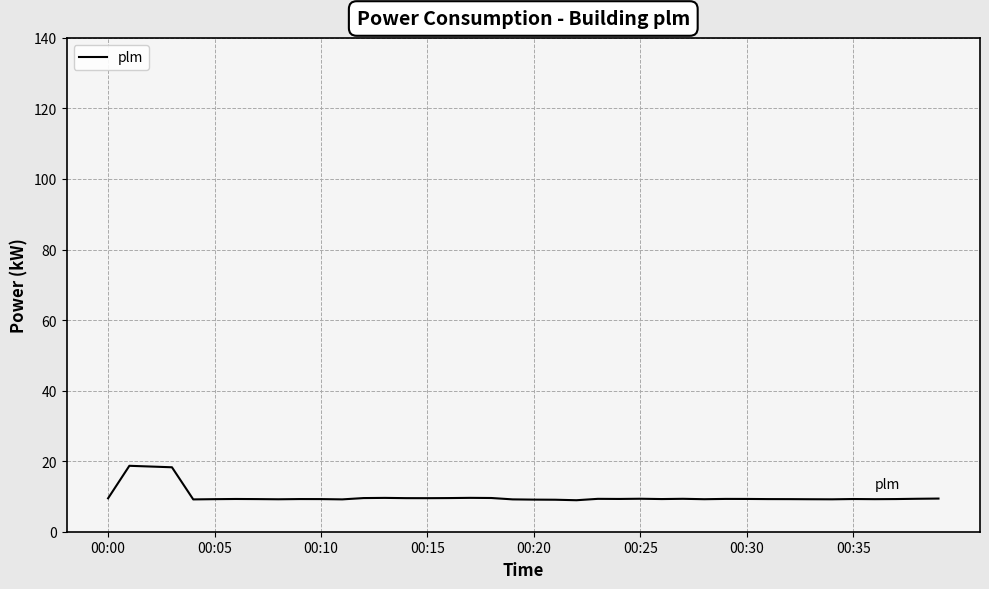

What is the minimum value shown in the chart?

8.9